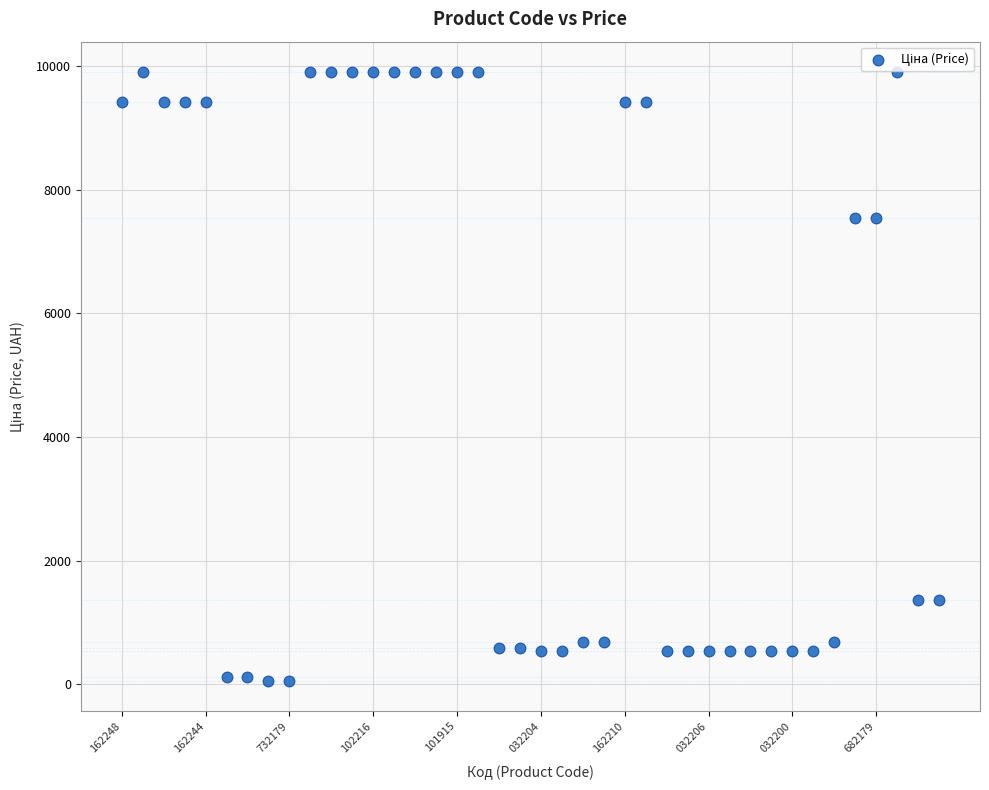

What is the range of Y values (max minus min)?

9851.8